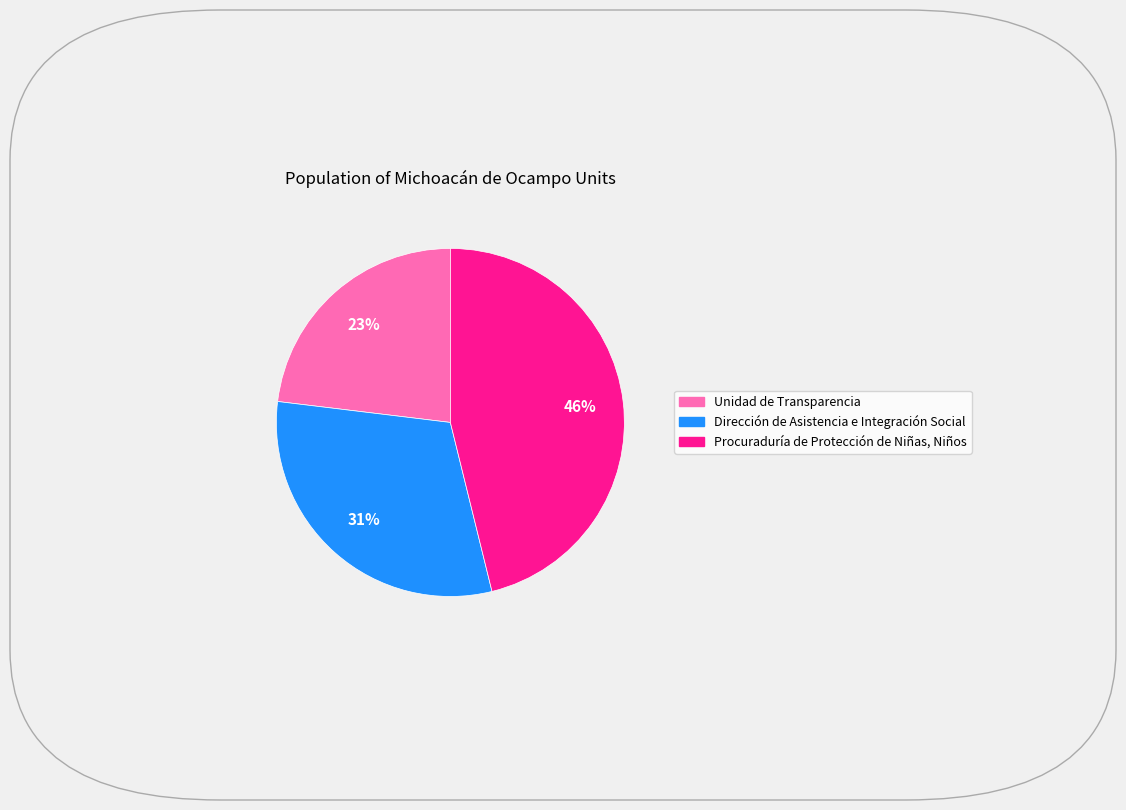

What percentage is the Procuraduría de Protección de Niñas, Niños slice, to the nearest percent?

46%